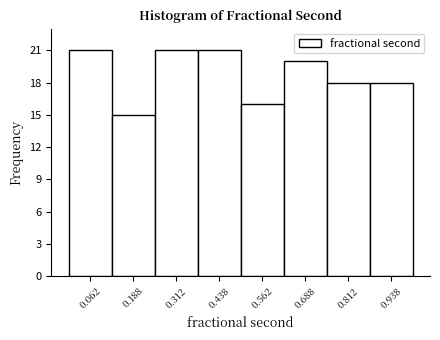

What is the height of the bar covering 0.625 to 0.750 on the x-axis? Neither the bar edges nor the heights are printed on the chart, so give them approximately, as read against the axes.

20